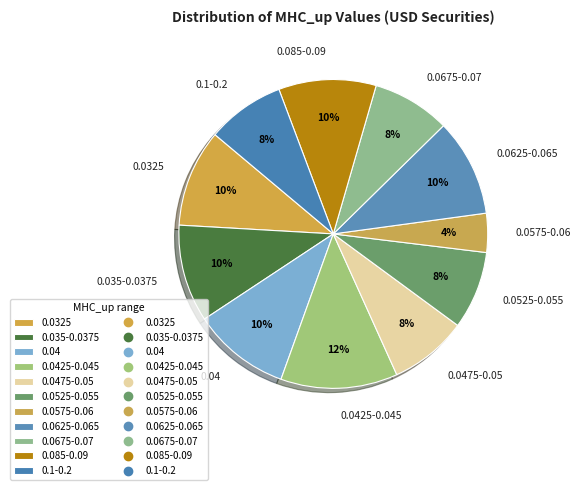

How many slices are in this pie chart?

11